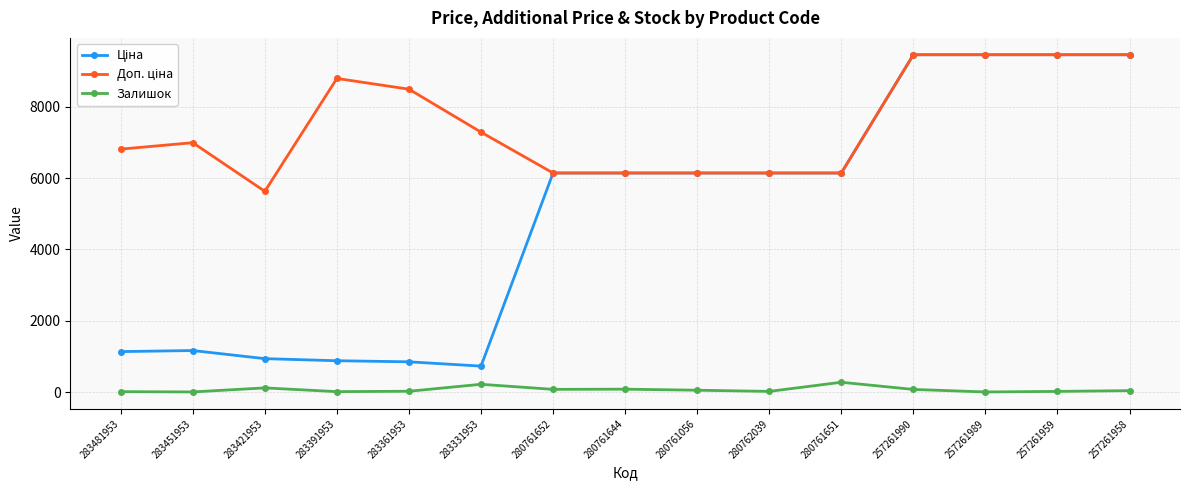

True or false: Доп. ціна and Ціна cross at least once.

False